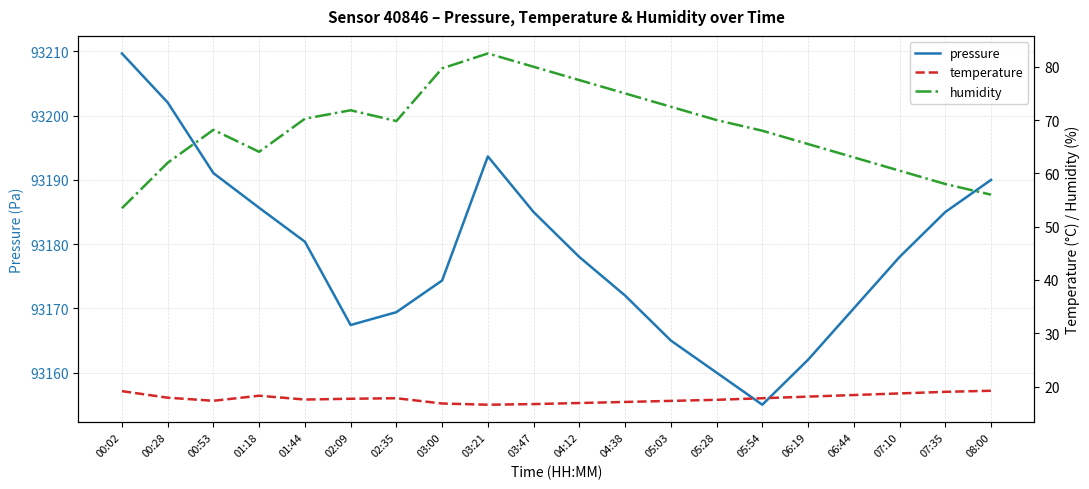

Reading left to right, extract all data points from this chart.

pressure: 00:02=93209.7	00:28=93202.1	00:53=93191.1	01:18=93185.7	01:44=93180.4	02:09=93167.4	02:35=93169.4	03:00=93174.3	03:21=93193.7	03:47=93185.0	04:12=93178.0	04:38=93172.0	05:03=93165.0	05:28=93160.0	05:54=93155.0	06:19=93162.0	06:44=93170.0	07:10=93178.0	07:35=93185.0	08:00=93190.0
temperature: 00:02=19.1	00:28=17.9	00:53=17.3	01:18=18.3	01:44=17.6	02:09=17.7	02:35=17.8	03:00=16.8	03:21=16.6	03:47=16.7	04:12=16.9	04:38=17.1	05:03=17.3	05:28=17.5	05:54=17.8	06:19=18.1	06:44=18.4	07:10=18.7	07:35=19.0	08:00=19.2
humidity: 00:02=53.5	00:28=62.0	00:53=68.2	01:18=64.0	01:44=70.2	02:09=71.8	02:35=69.8	03:00=79.7	03:21=82.5	03:47=80.0	04:12=77.5	04:38=75.0	05:03=72.5	05:28=70.0	05:54=68.0	06:19=65.5	06:44=63.0	07:10=60.5	07:35=58.0	08:00=56.0